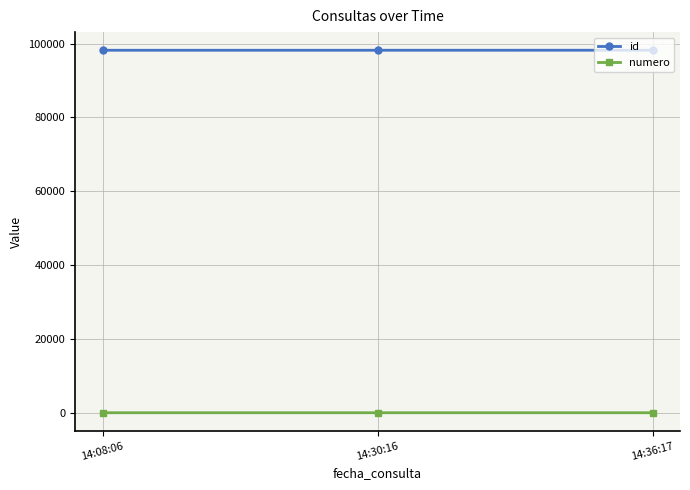

What is the minimum value shown in the chart?

1